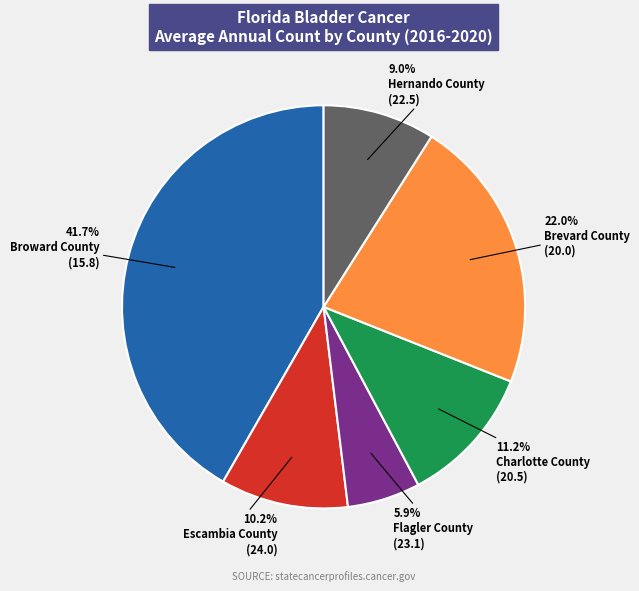

Is there a majority slice in this chart?

No